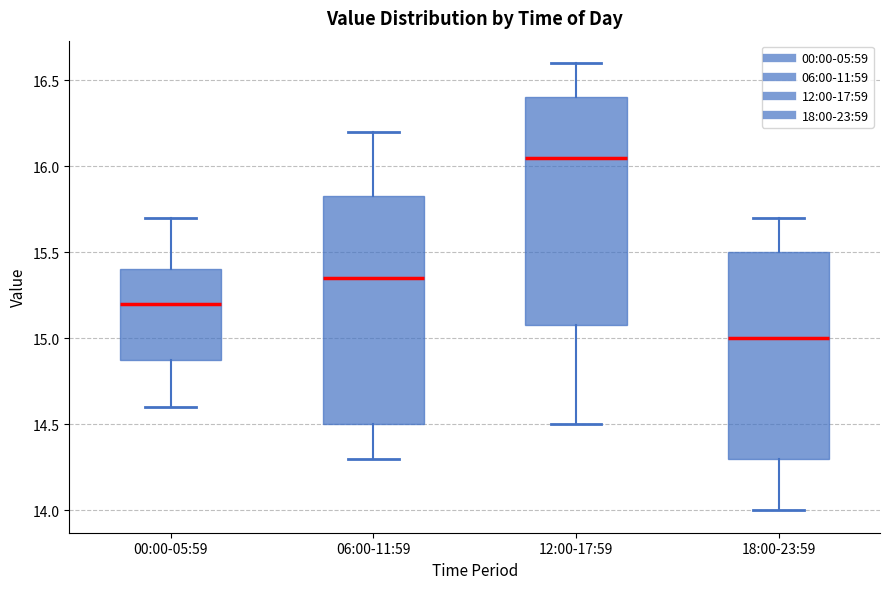

Which box has the lowest median line?

18:00-23:59